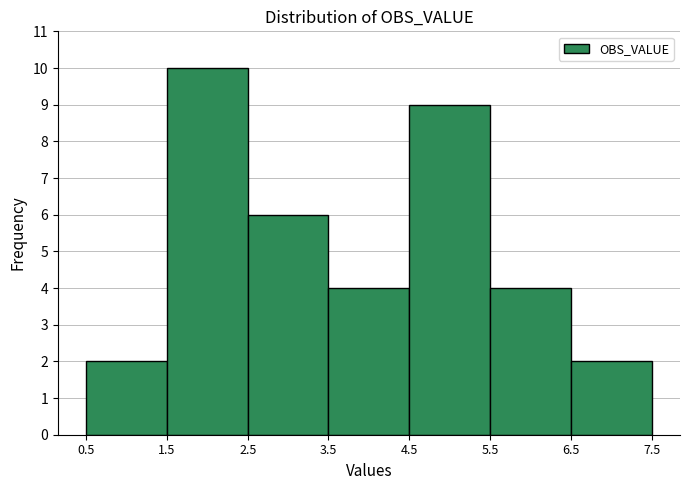

How tall is the bar that spans 5.5 to 6.5 on the x-axis? The values are not printed on the chart, so give them approximately, as read against the axis.

4